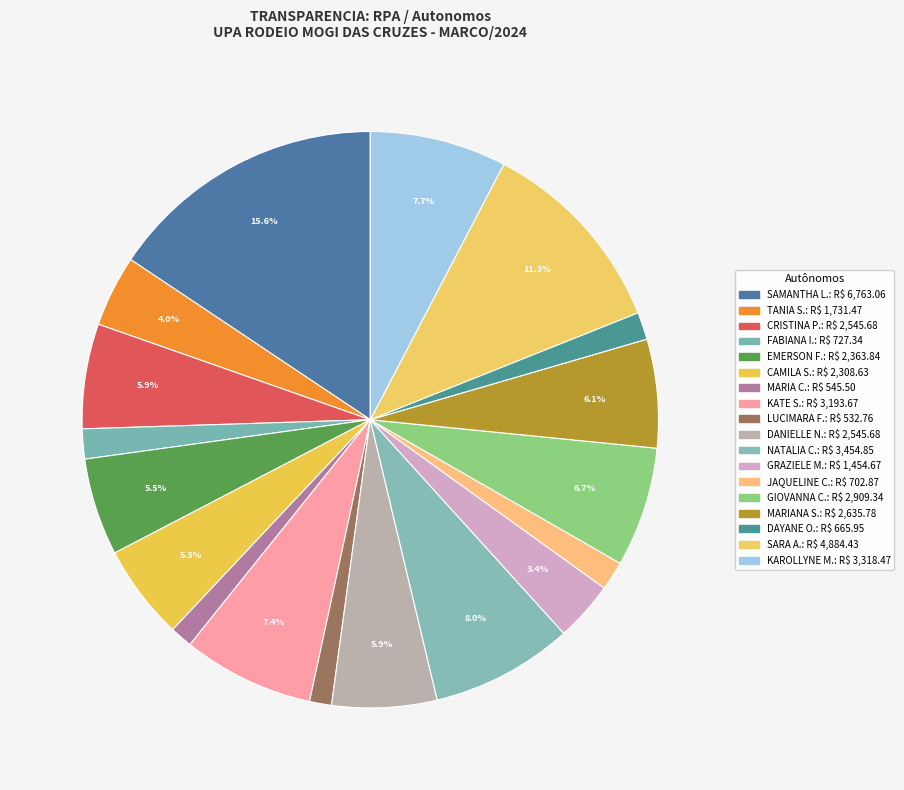

Count the number of slices in the pie.

18